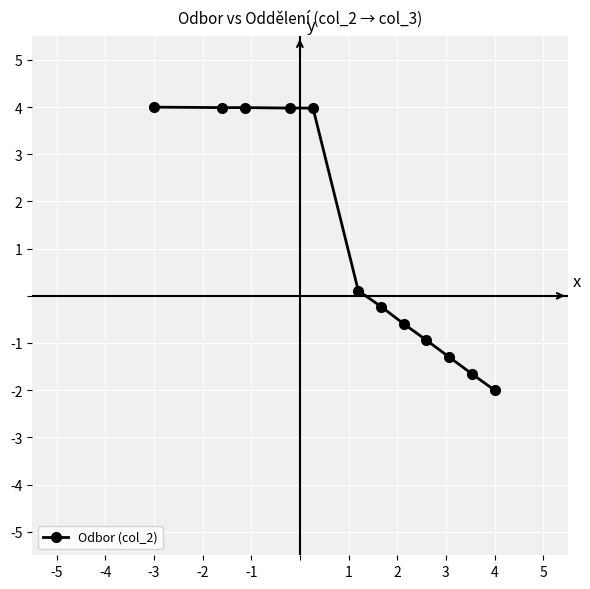

What is the minimum value shown in the chart?

-2.0